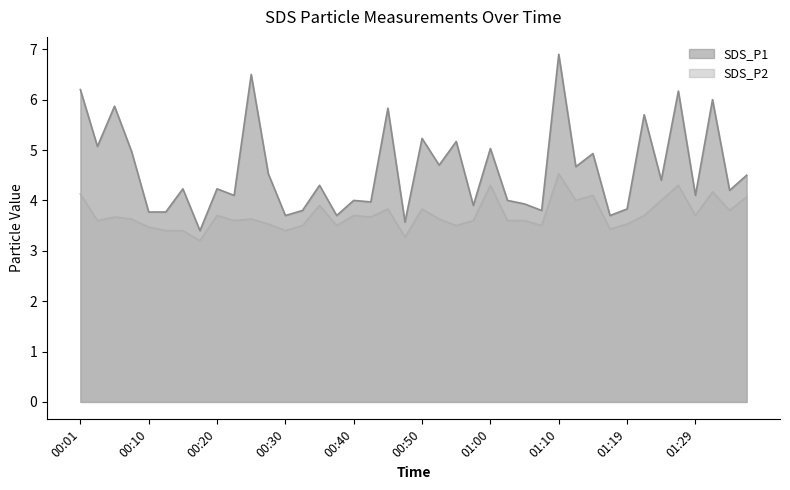

Reading right to left, what are all the values shown in this chart?

SDS_P1: 4.5	4.2	6.0	4.1	6.2	4.4	5.7	3.8	3.7	4.9	4.7	6.9	3.8	3.9	4.0	5.0	3.9	5.2	4.7	5.2	3.6	5.8	4.0	4.0	3.7	4.3	3.8	3.7	4.5	6.5	4.1	4.2	3.4	4.2	3.8	3.8	5.0	5.9	5.1	6.2
SDS_P2: 4.1	3.8	4.2	3.7	4.3	4.0	3.7	3.5	3.4	4.1	4.0	4.5	3.5	3.6	3.6	4.3	3.6	3.5	3.6	3.8	3.3	3.8	3.7	3.7	3.5	3.9	3.5	3.4	3.5	3.6	3.6	3.7	3.2	3.4	3.4	3.5	3.6	3.7	3.6	4.1